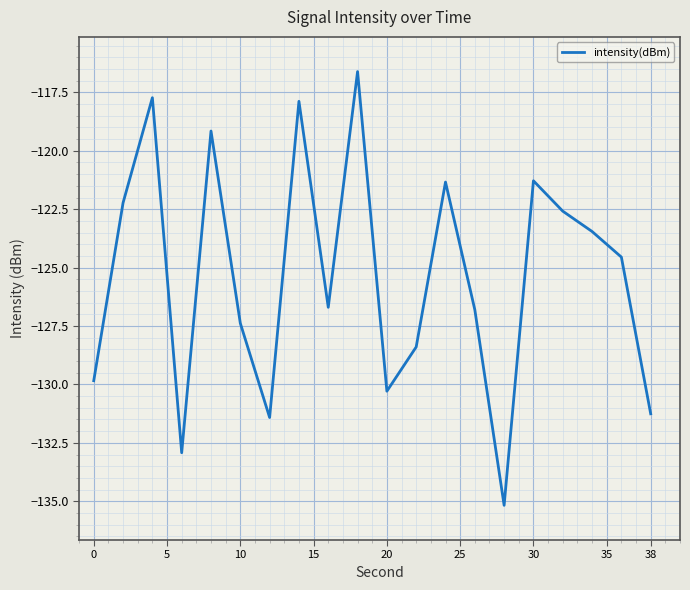

What is the smallest value displayed?

-135.2